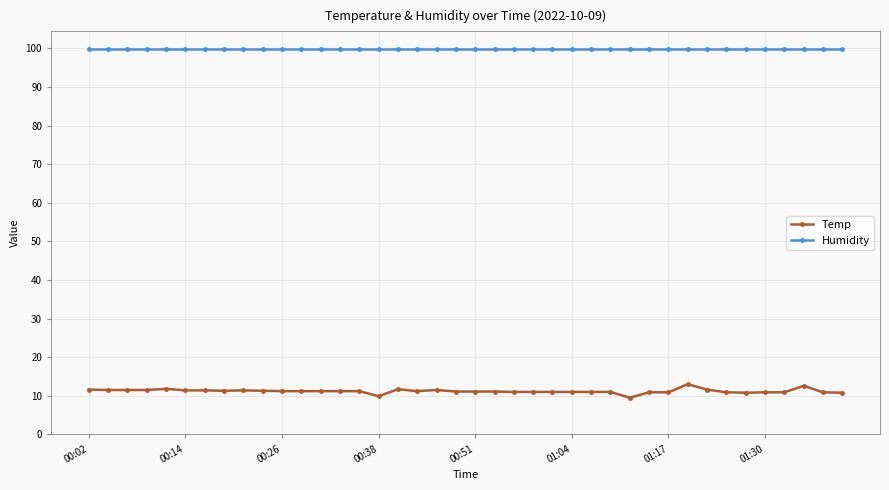

Which series has the largest total across all categories?

Humidity